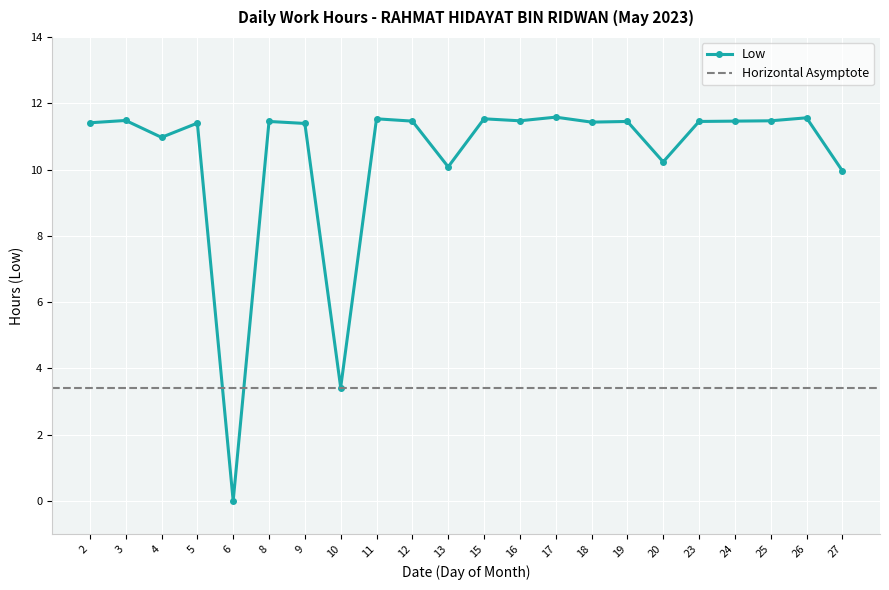

List the labels in order of value, smallest first.

6, 10, 27, 13, 20, 4, 9, 5, 2, 18, 8, 19, 23, 12, 24, 16, 25, 3, 11, 15, 26, 17